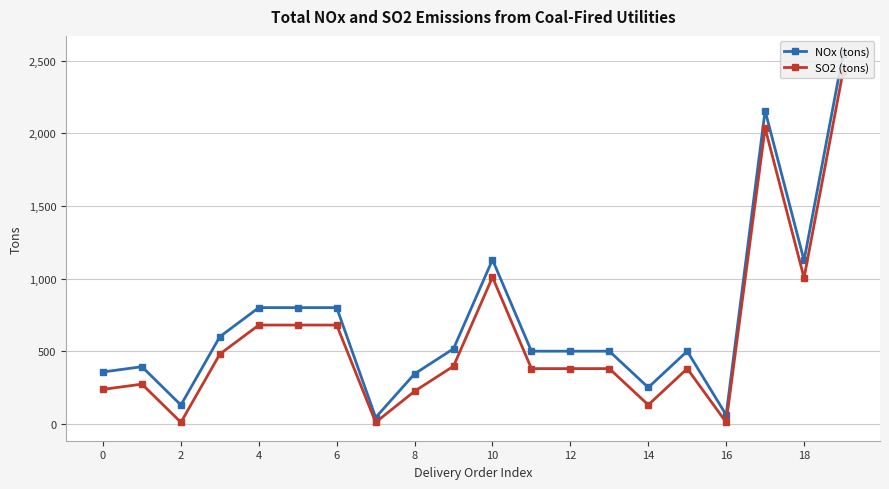

Does the chart display data point markers on the line(s)?

Yes